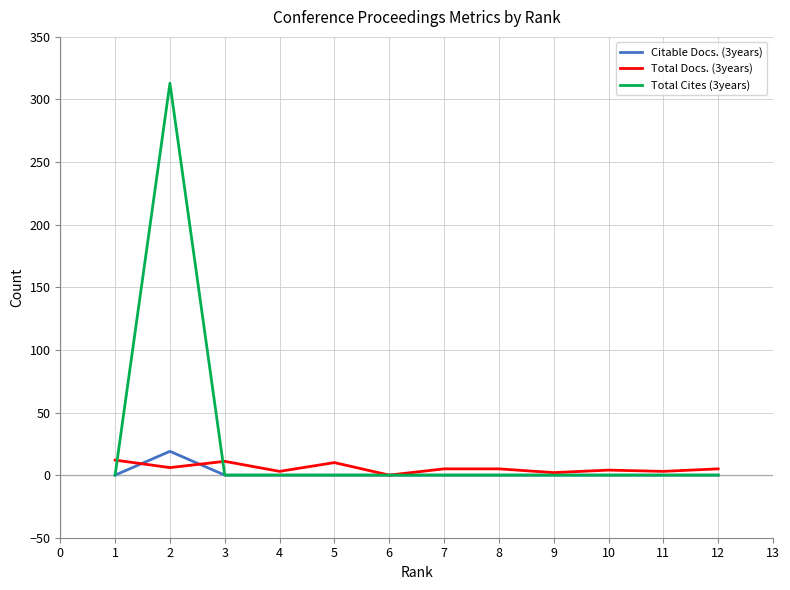

What is the maximum value shown in the chart?

313